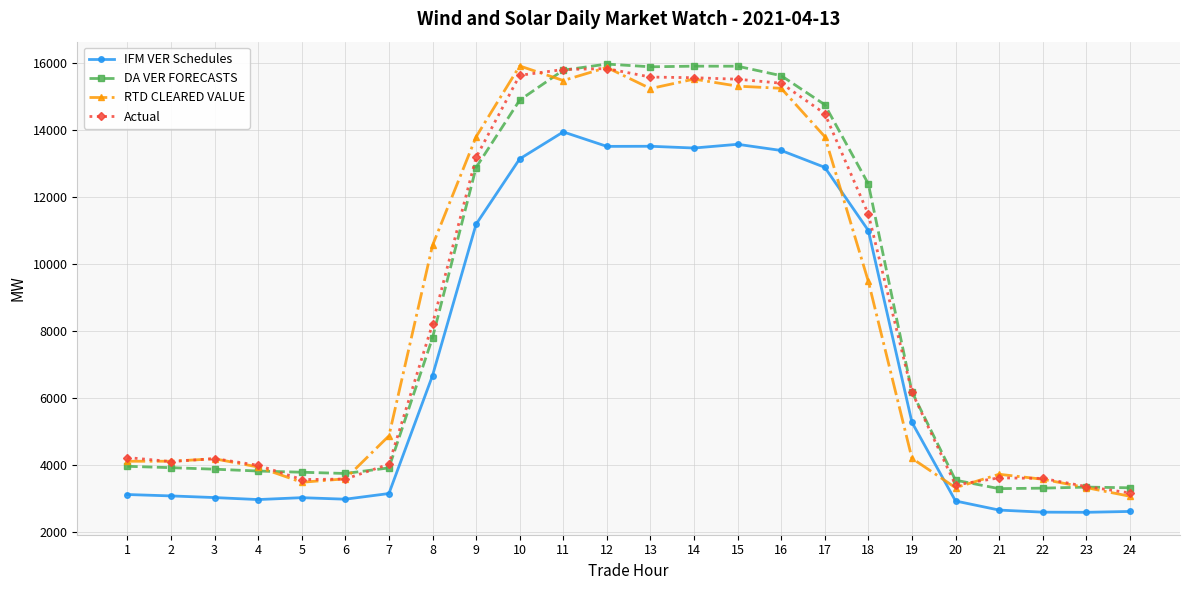

The RTD CLEARED VALUE series shows 4120.8 at 1. True or false?

True